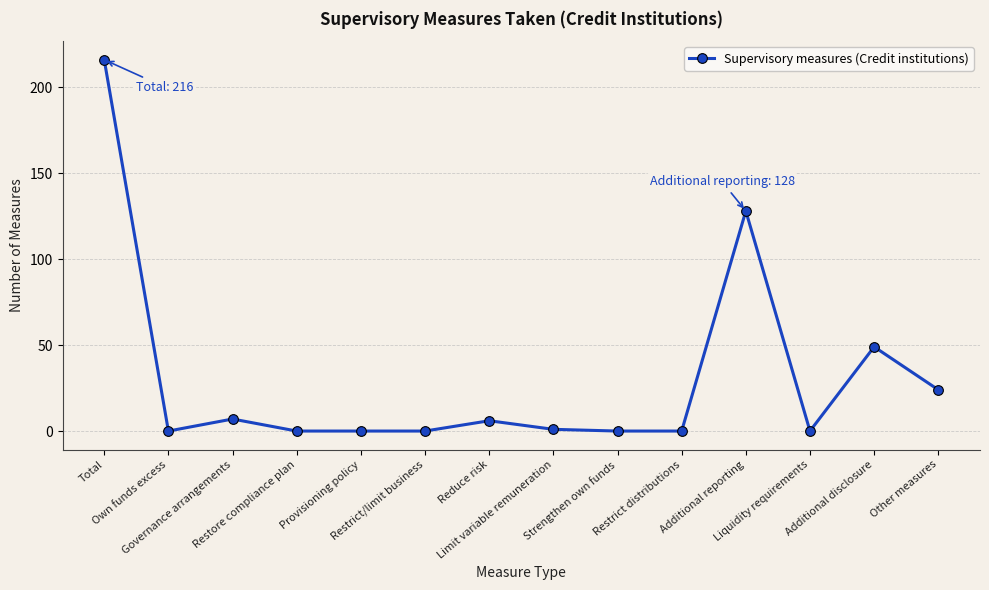

What is the value of the 11th point from the left?

128